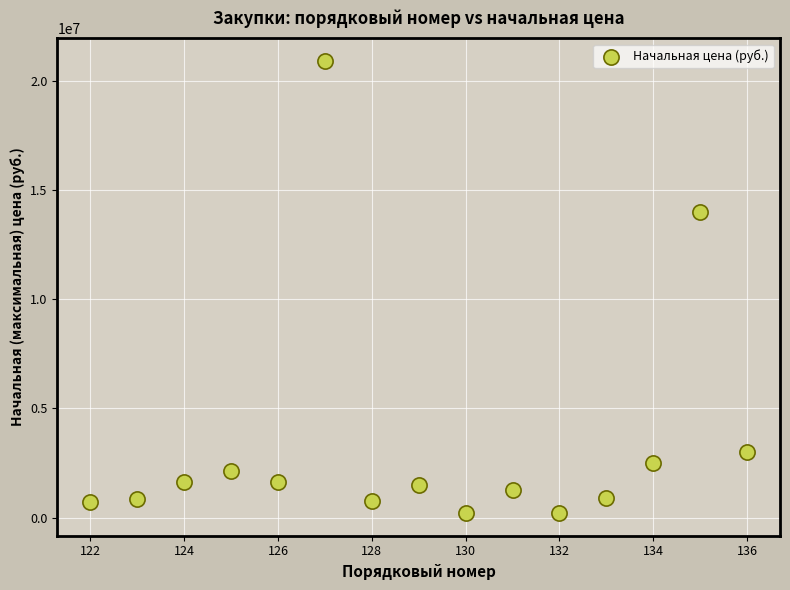

What Y value in the scatter plot is closest to 10554422?

14000000.0